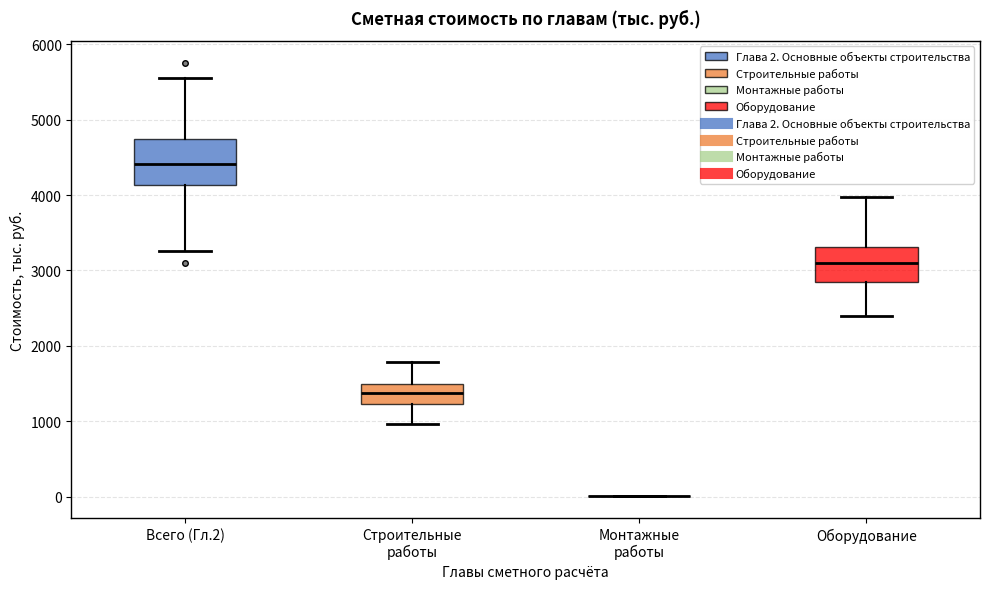

Where does the lower whisker of the box for Оборудование end on the y-axis? The values are not printed on the chart, so give them approximately, as read against the axis.

2400